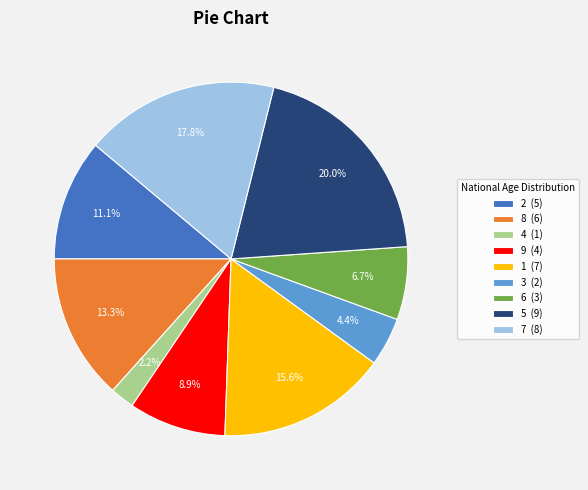

Is 1 the majority of the pie?

No